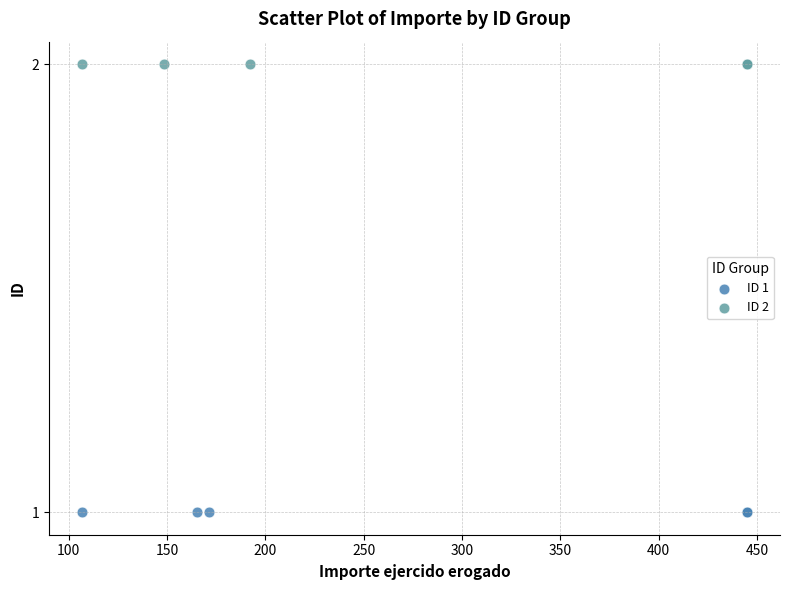

Which series reaches the minimum Y coordinate?

ID 1